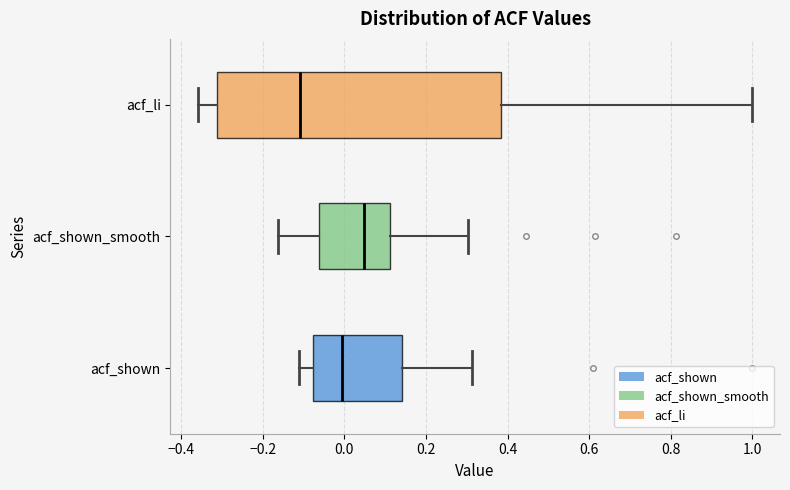

Reading bottom to top, read every box against the x-axis: the position of its median line, the range the box covers, and the ends of its whiskers. The values are not printed on the chart, so give them approximately, as read against the axis.

acf_shown: median 0.00, box -0.08 to 0.14, whiskers -0.12 to 0.32
acf_shown_smooth: median 0.04, box -0.06 to 0.12, whiskers -0.16 to 0.30
acf_li: median -0.10, box -0.32 to 0.38, whiskers -0.36 to 1.00